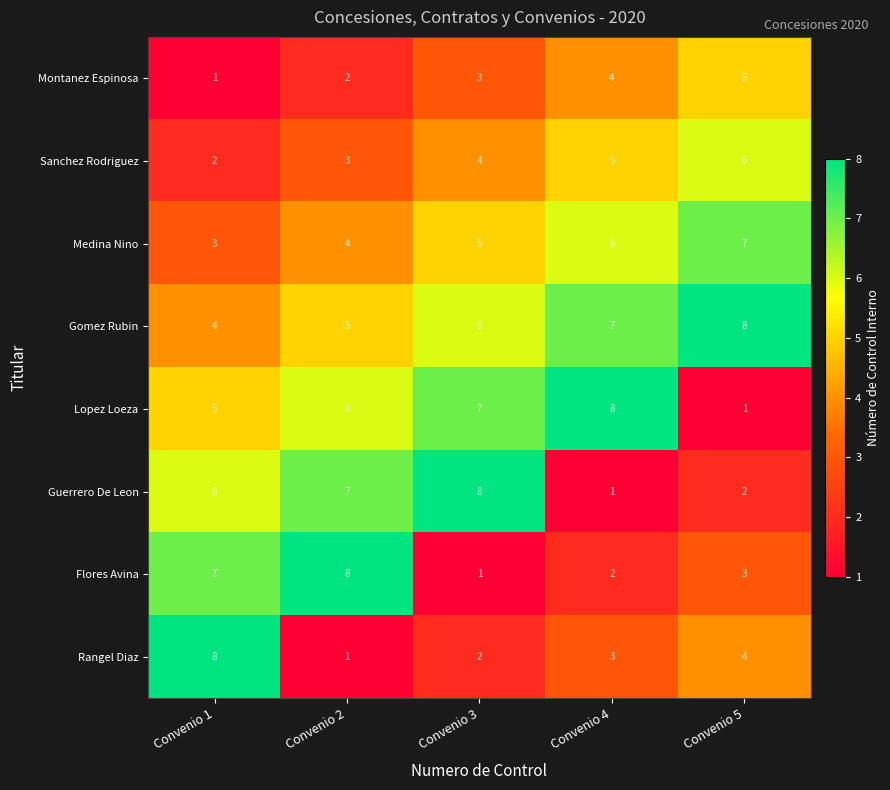

What is the difference between the maximum and minimum values in the Lopez Loeza series?

7